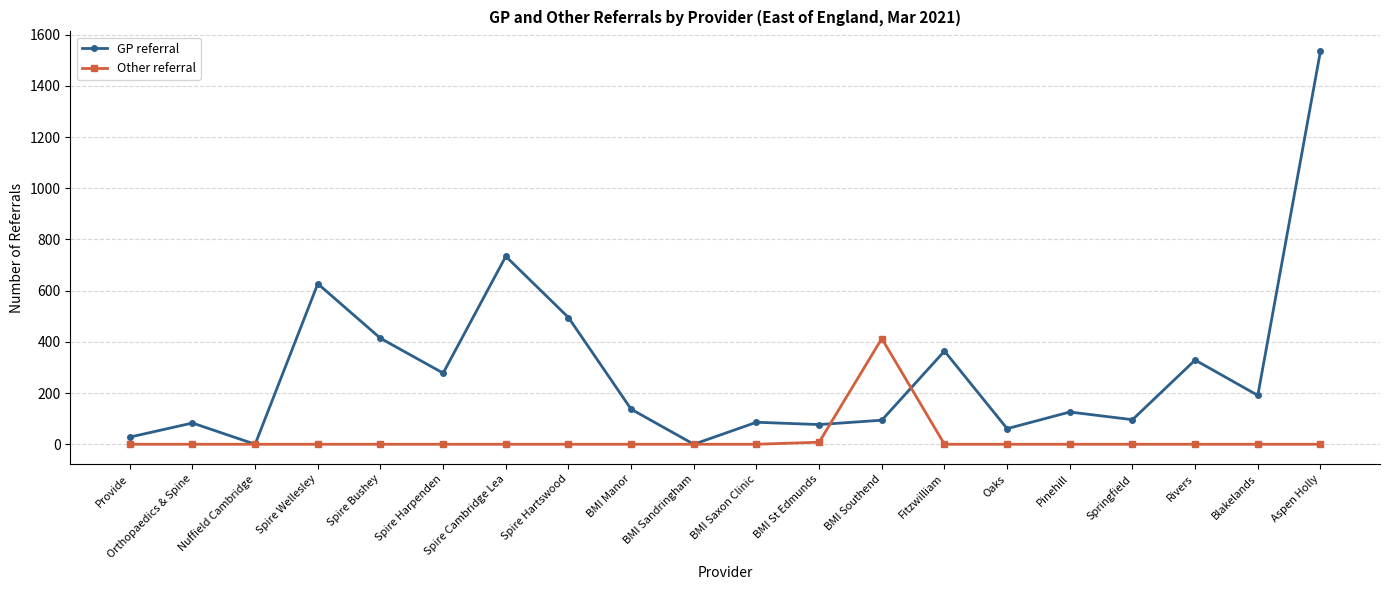

At which category is the sum across all series the highest?

Aspen Holly